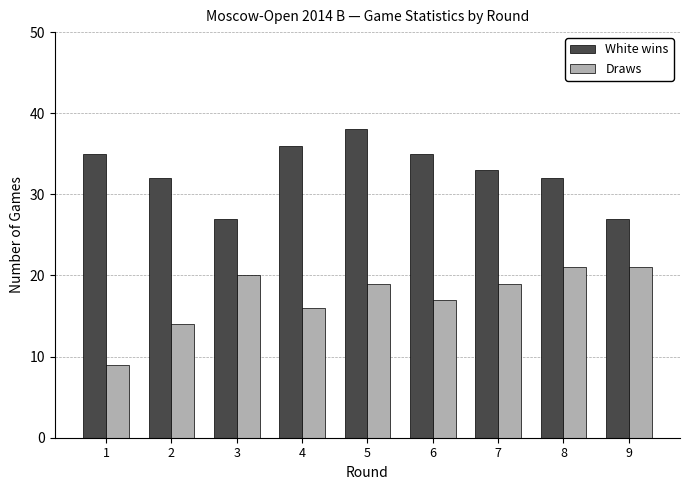

How many groups of bars are there?

9